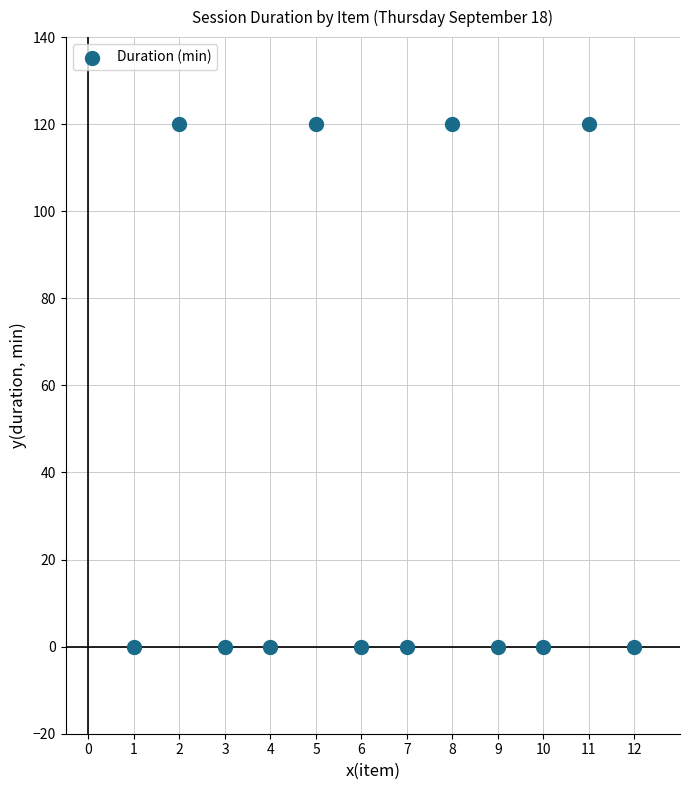

What is the average X value?

6